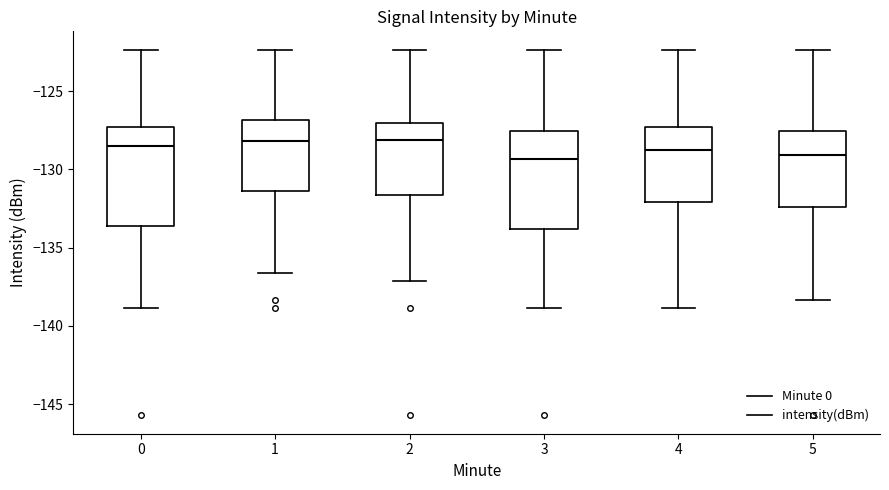

Reading left to right, transcribe this box plot: for each box, give where its median line is, the range the box spans, and where its two whiskers end, as read against the y-axis. The values are not printed on the chart, so give them approximately, as read against the axis.

0: median -128.5, box -133.5 to -127.5, whiskers -139.0 to -122.5
1: median -128.0, box -131.5 to -127.0, whiskers -136.5 to -122.5
2: median -128.0, box -131.5 to -127.0, whiskers -137.0 to -122.5
3: median -129.5, box -134.0 to -127.5, whiskers -139.0 to -122.5
4: median -129.0, box -132.0 to -127.5, whiskers -139.0 to -122.5
5: median -129.0, box -132.5 to -127.5, whiskers -138.5 to -122.5